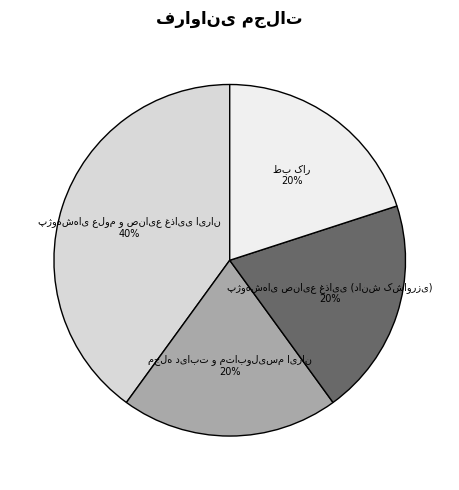

Does any single category account for the majority?

No